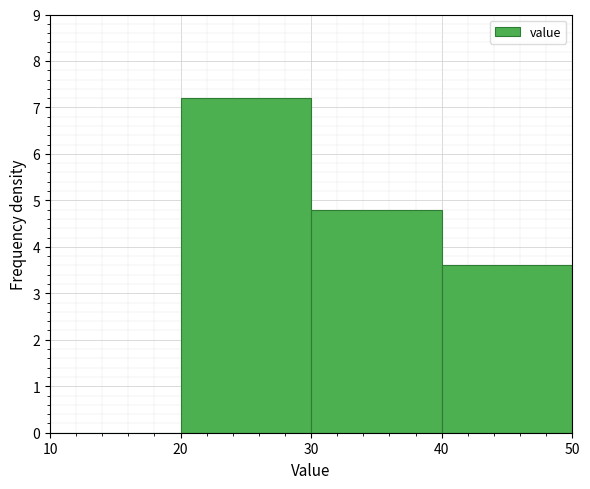

Reading left to right, list every bar in this chart as the range it spans on the x-axis followed by its height. The values are not printed on the chart, so give them approximately, as read against the axis.

10 to 20: 0
20 to 30: 7.2
30 to 40: 4.8
40 to 50: 3.6